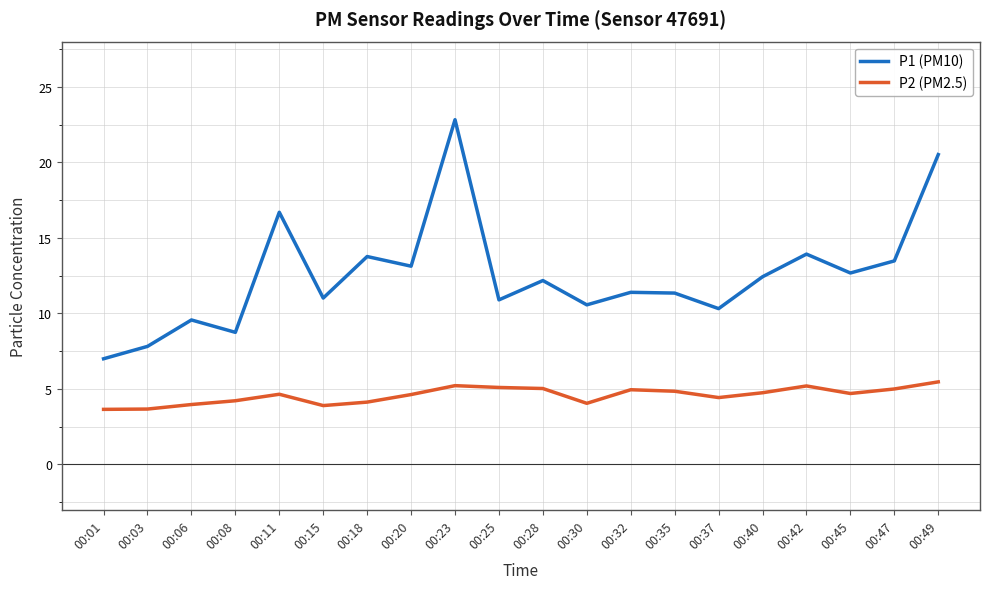

What is the difference between the maximum and minimum values in the P1 (PM10) series?

15.8